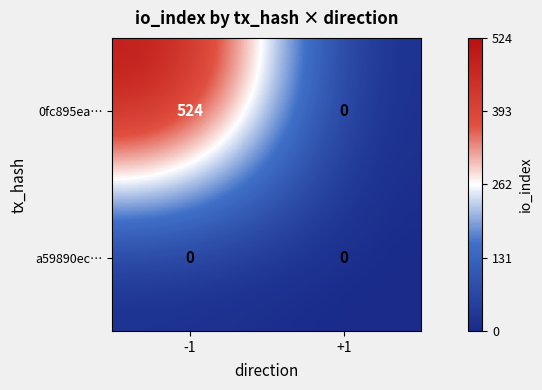

What is the maximum value shown in the chart?

524